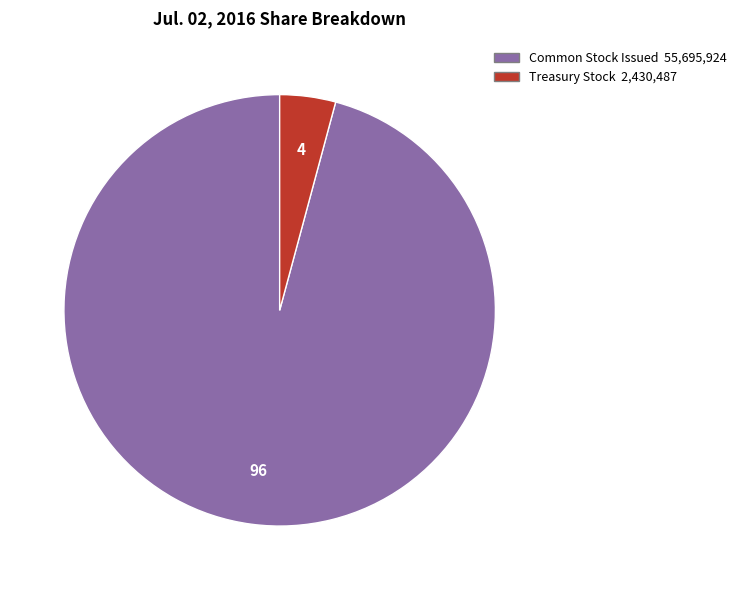

What is the ratio of the value at Common Stock Issued 55,695,924 to the value at Treasury Stock 2,430,487?

22.9